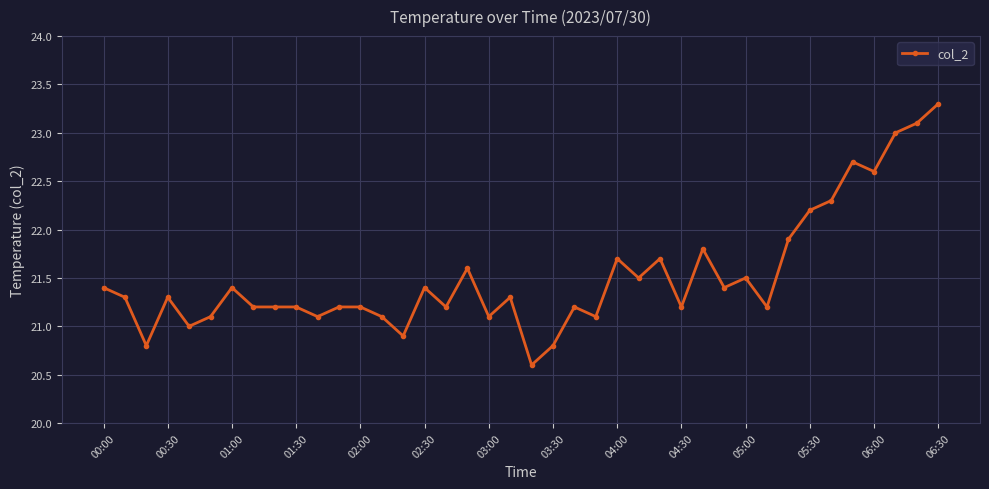

What is the value of the 5th point from the left?

21.0